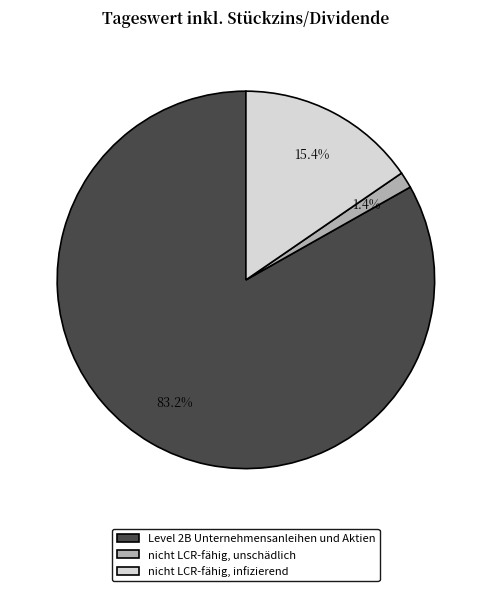

How many slices are in this pie chart?

3